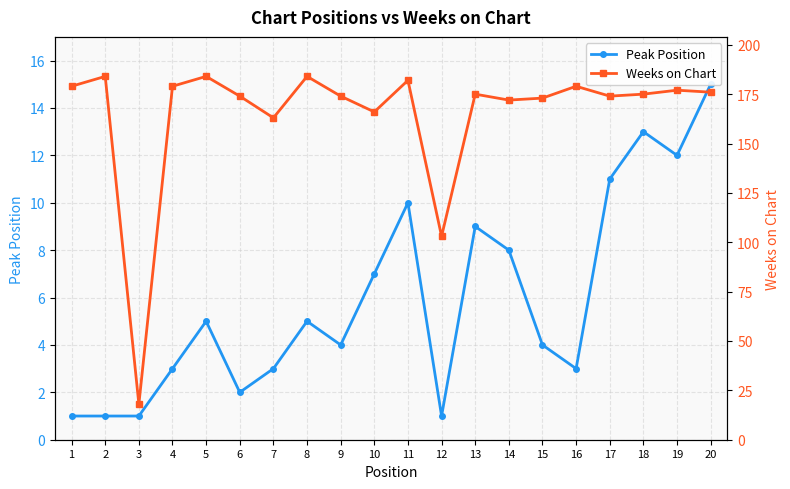

Rank the categories by Peak Position value from lowest to highest.

1, 2, 3, 12, 6, 4, 7, 16, 9, 15, 5, 8, 10, 14, 13, 11, 17, 19, 18, 20